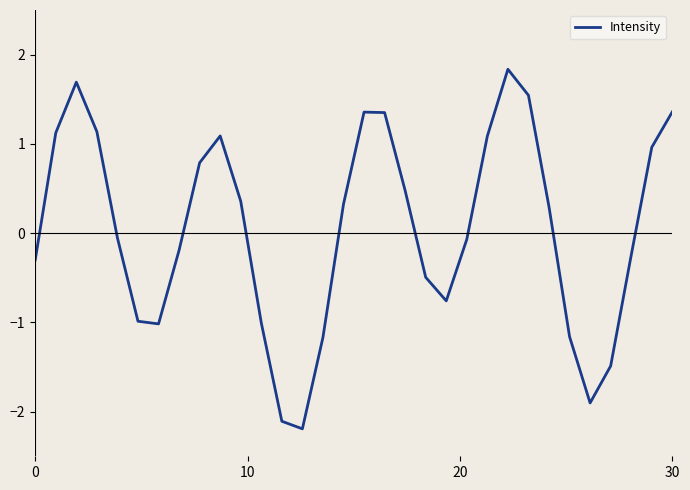

What is the sum of all values?

1.6